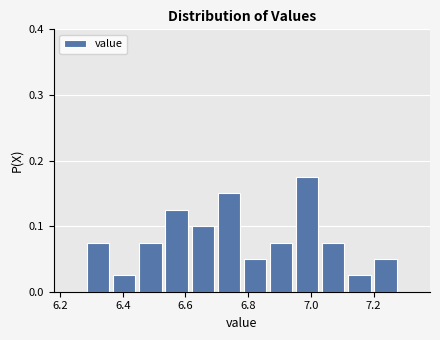

What is the height of the bar covering 7.20 to 7.28 on the x-axis? Neither the bar edges nor the heights are printed on the chart, so give them approximately, as read against the axes.

0.05